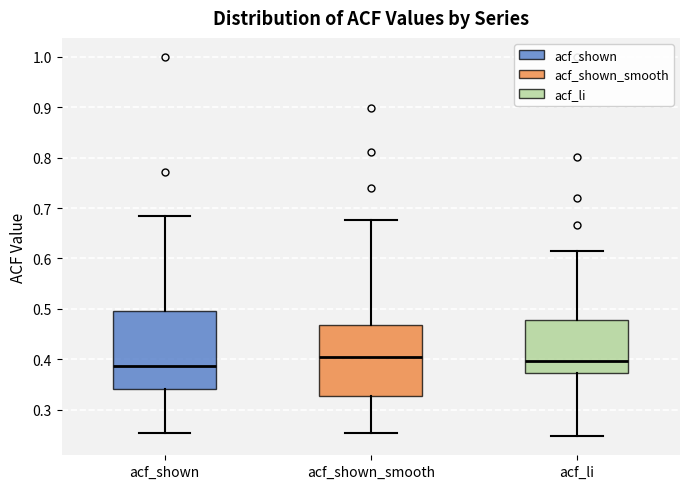

Where does the upper whisker of the box for acf_shown_smooth end on the y-axis? The values are not printed on the chart, so give them approximately, as read against the axis.

0.68